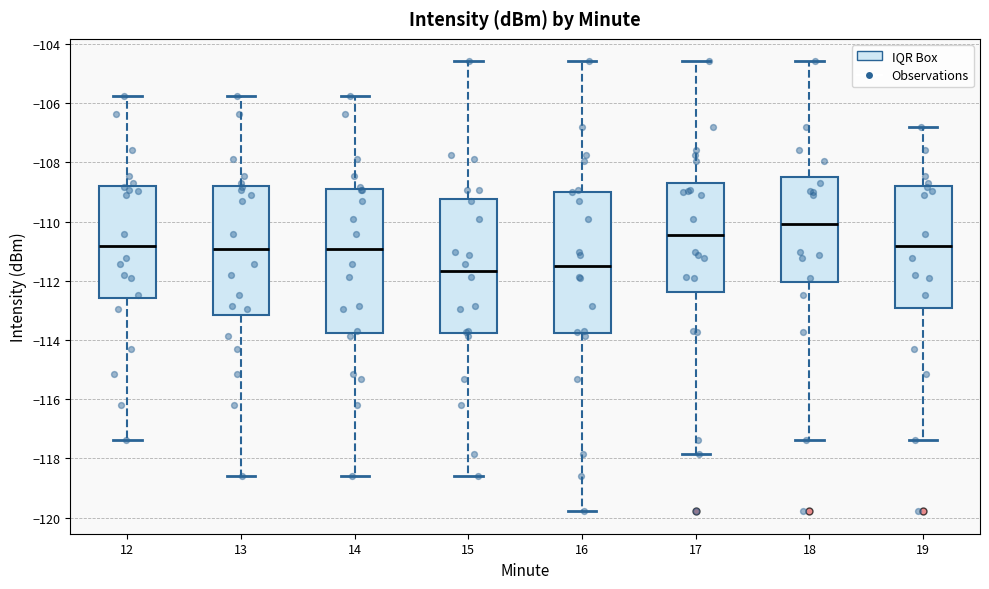

Reading left to right, transcribe this box plot: for each box, give where its median line is, the range the box spans, and where its two whiskers end, as read against the y-axis. The values are not printed on the chart, so give them approximately, as read against the axis.

12: median -110.8, box -112.6 to -108.8, whiskers -117.4 to -105.8
13: median -111.0, box -113.2 to -108.8, whiskers -118.6 to -105.8
14: median -111.0, box -113.8 to -109.0, whiskers -118.6 to -105.8
15: median -111.6, box -113.8 to -109.2, whiskers -118.6 to -104.6
16: median -111.4, box -113.8 to -109.0, whiskers -119.8 to -104.6
17: median -110.4, box -112.4 to -108.6, whiskers -117.8 to -104.6
18: median -110.0, box -112.0 to -108.4, whiskers -117.4 to -104.6
19: median -110.8, box -113.0 to -108.8, whiskers -117.4 to -106.8